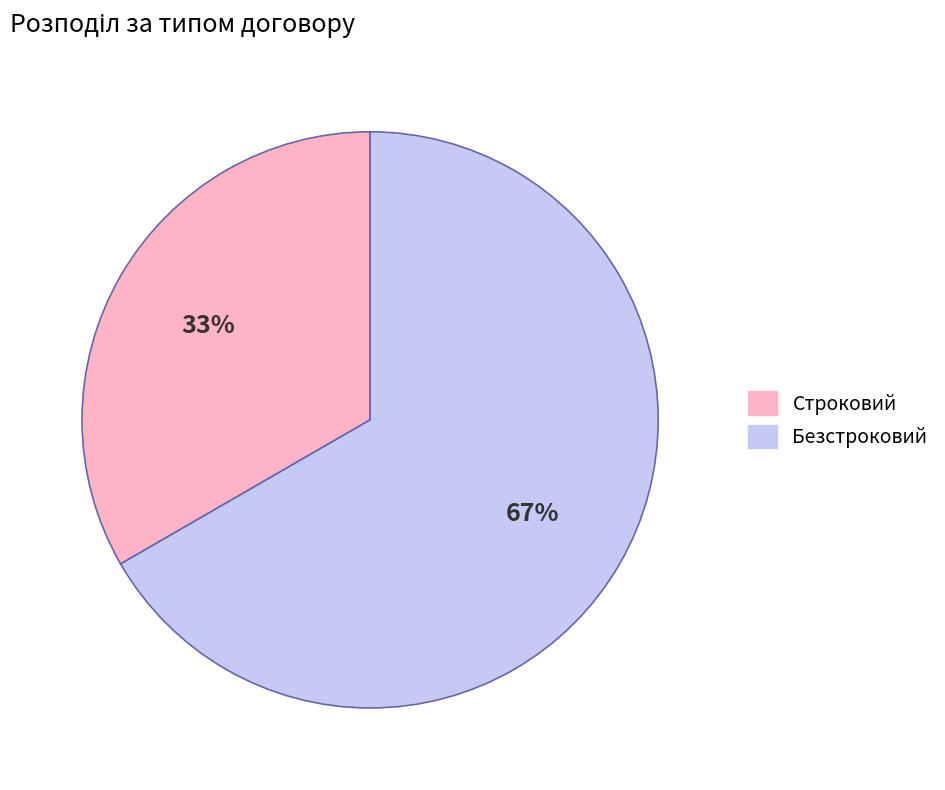

Count the number of slices in the pie.

2